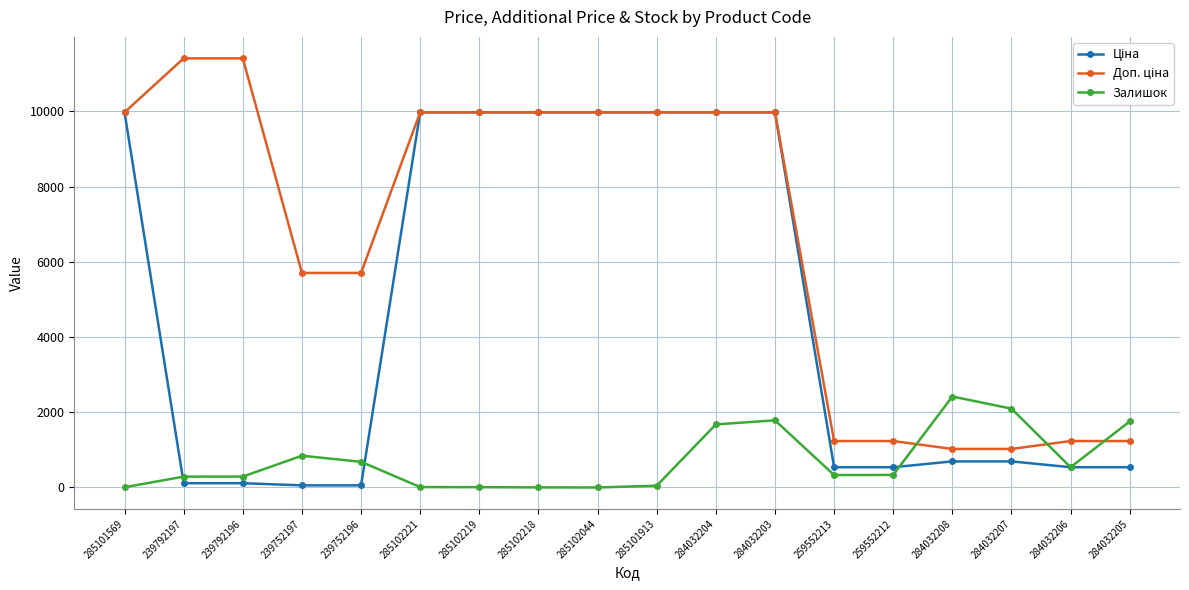

What is the greatest value displayed?

11410.0